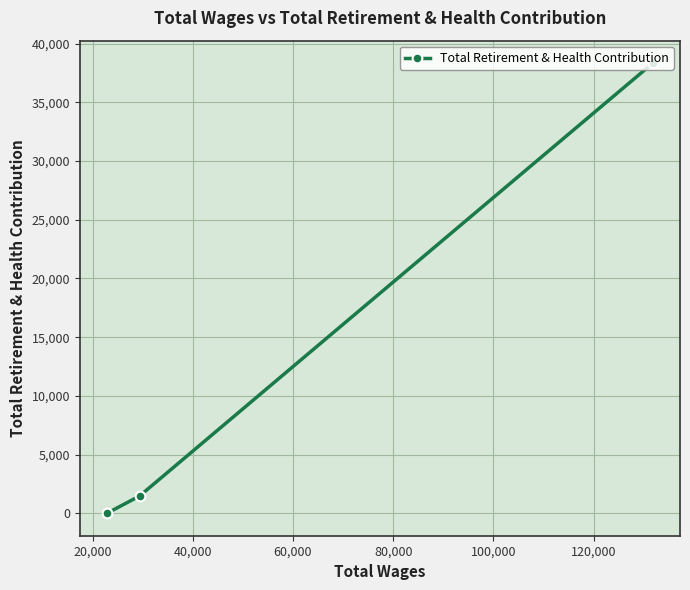

How many distinct data groups are displayed?

1